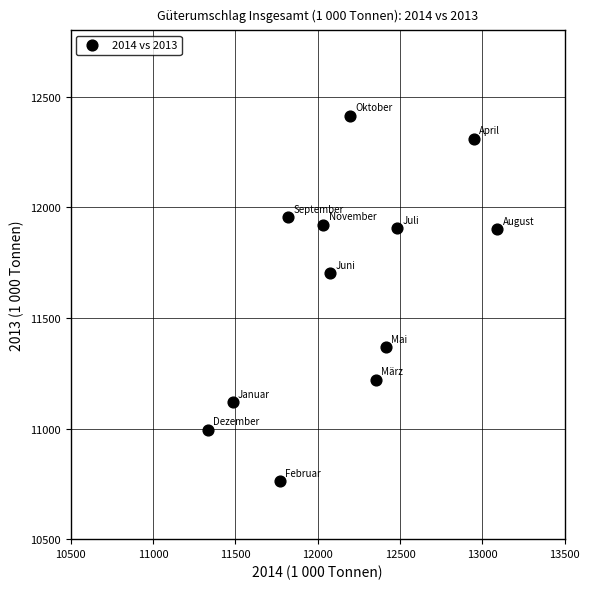

What is the average X value?

12166.7